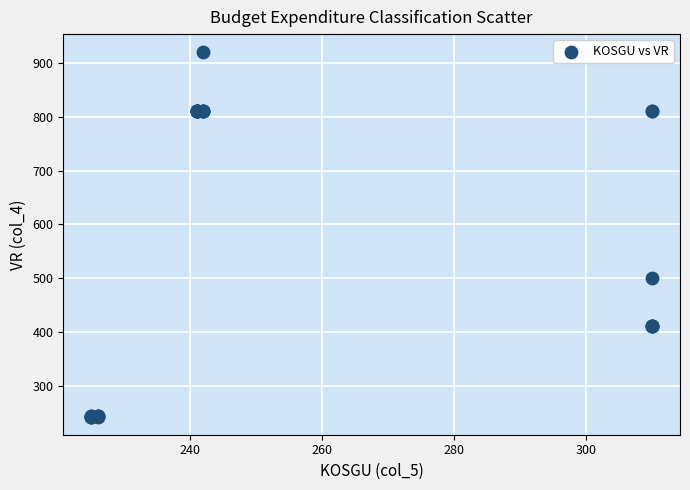

What Y value in the scatter plot is closest to 581?

500